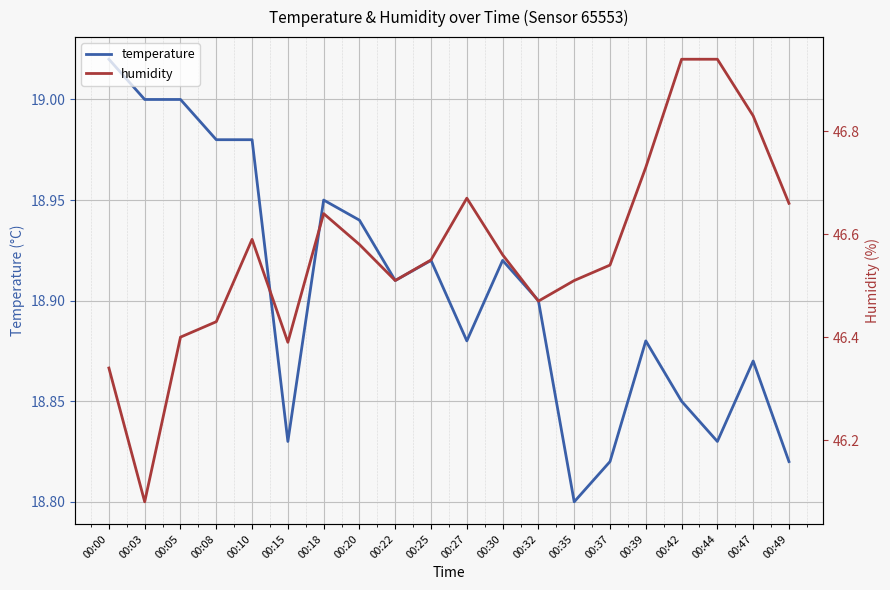

What is the value of the temperature point at the 19th from the left?

18.9